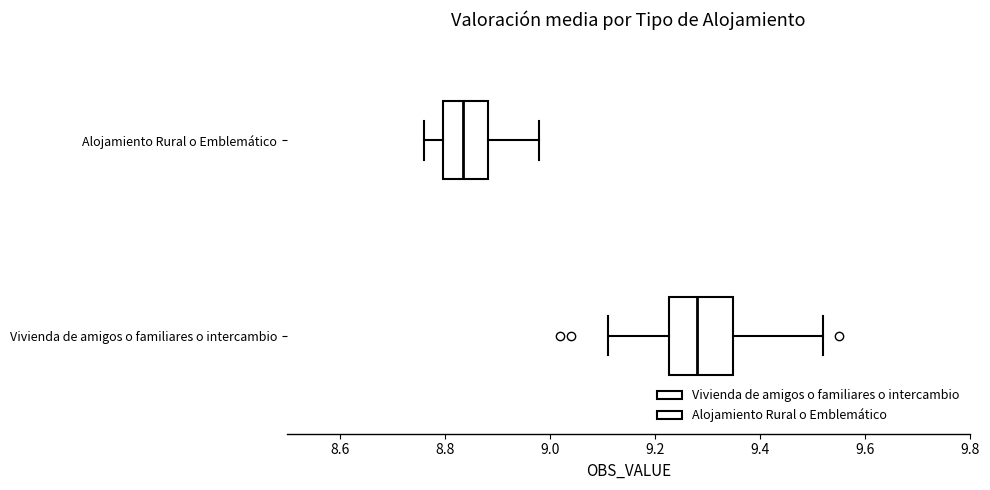

Reading bottom to top, read every box against the x-axis: the position of its median line, the range the box covers, and the ends of its whiskers. The values are not printed on the chart, so give them approximately, as read against the axis.

Vivienda de amigos o familiares o intercambio: median 9.28, box 9.22 to 9.34, whiskers 9.12 to 9.52
Alojamiento Rural o Emblemático: median 8.84, box 8.80 to 8.88, whiskers 8.76 to 8.98